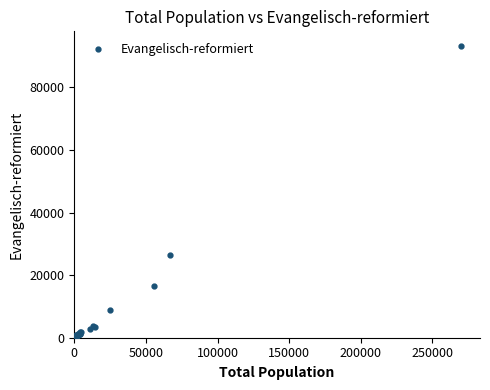

What Y value in the scatter plot is closest to 46708?

26513